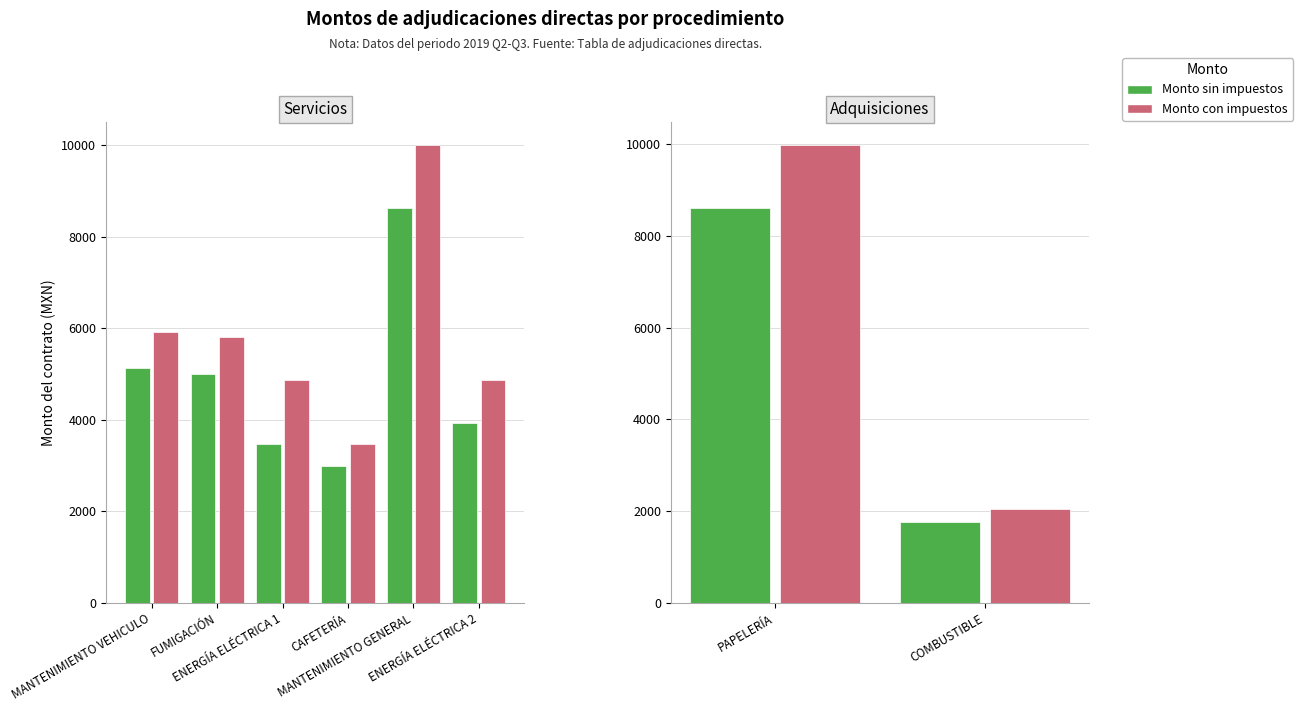

What is the maximum value for Monto sin impuestos?

8600.0